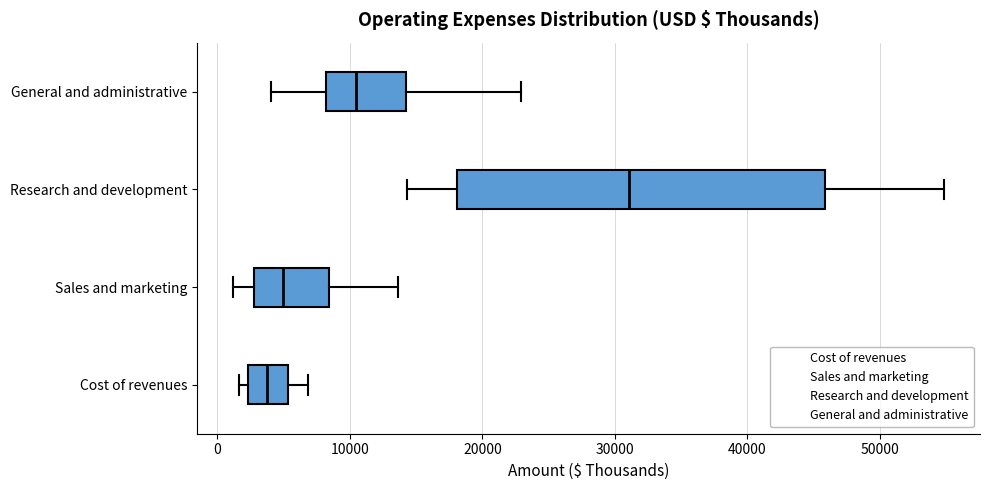

Which box has the furthest to the left median line?

Cost of revenues